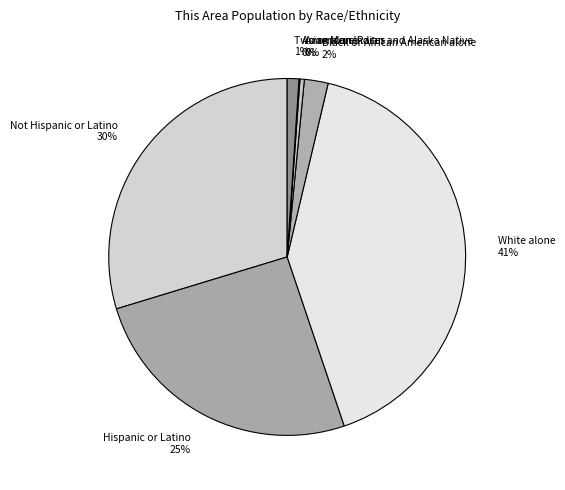

Which has a higher value, Hispanic or Latino or Black or African American alone?

Hispanic or Latino